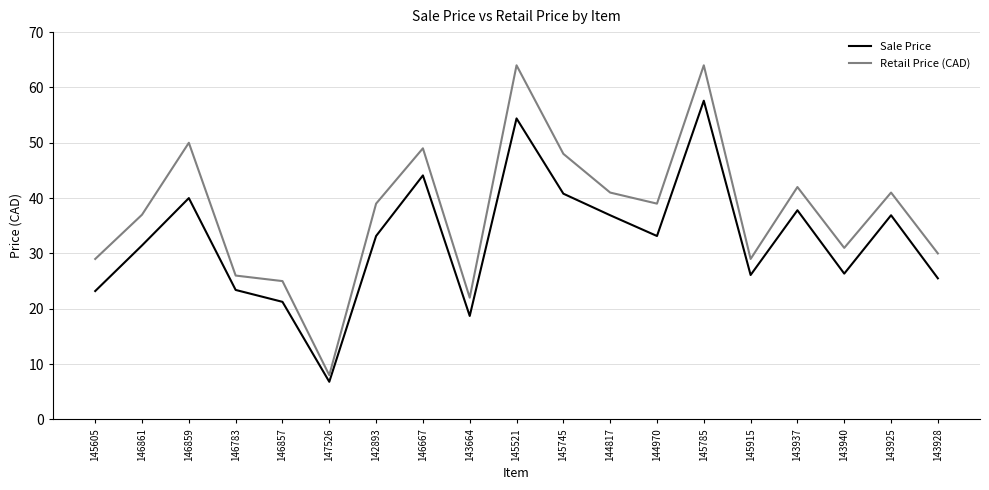

Which label corresponds to the smallest value in the chart?

147526